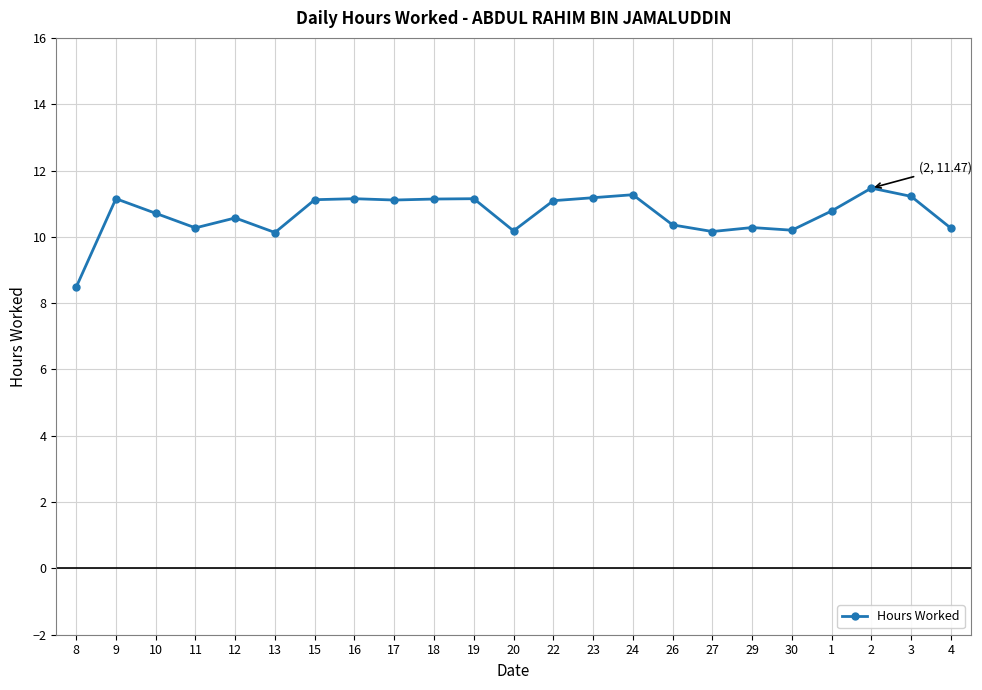

What is the change in value from 11 to 2?

+1.2